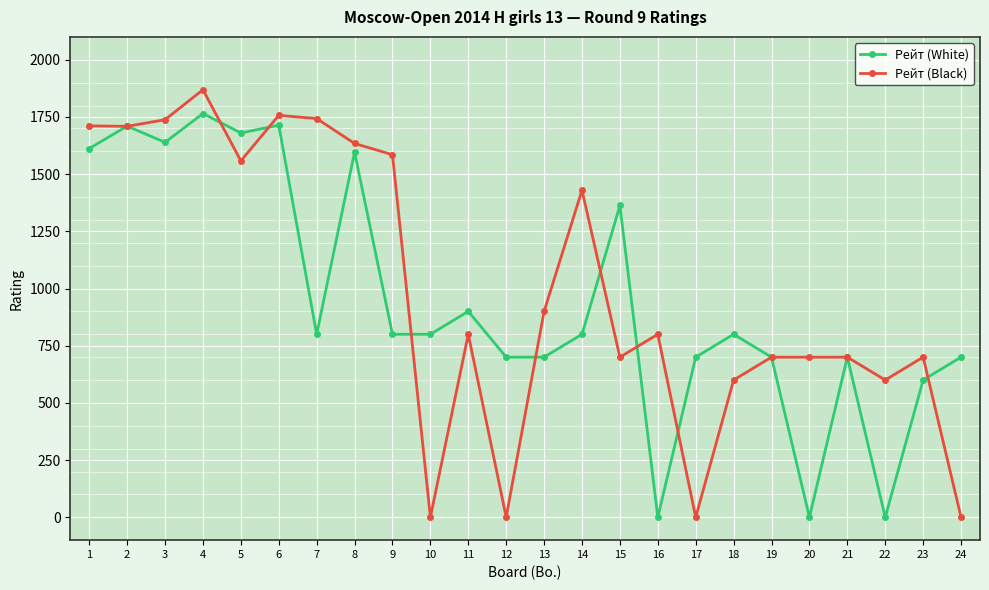

Which series changed the most between 4 and 24?

Рейт (Black)